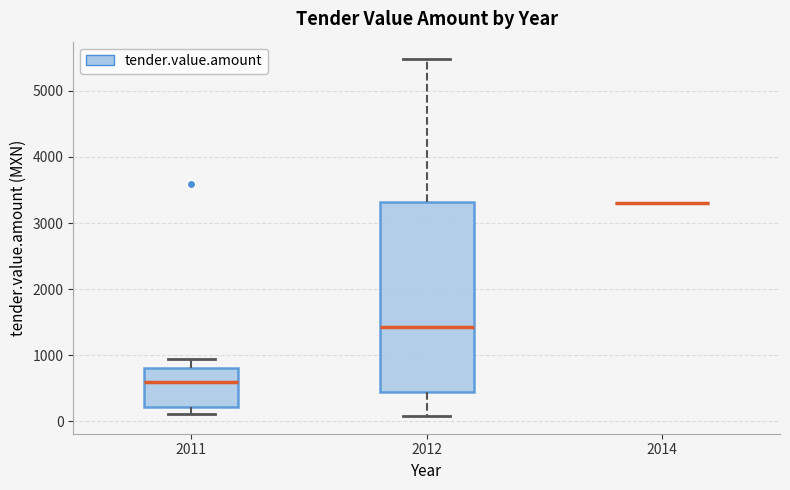

Reading left to right, transcribe this box plot: for each box, give where its median line is, the range the box spans, and where its two whiskers end, as read against the y-axis. The values are not printed on the chart, so give them approximately, as read against the axis.

2011: median 600, box 200 to 800, whiskers 100 to 1000
2012: median 1400, box 400 to 3300, whiskers 100 to 5500
2014: box collapsed to a line at 3300, whiskers 3300 to 3300